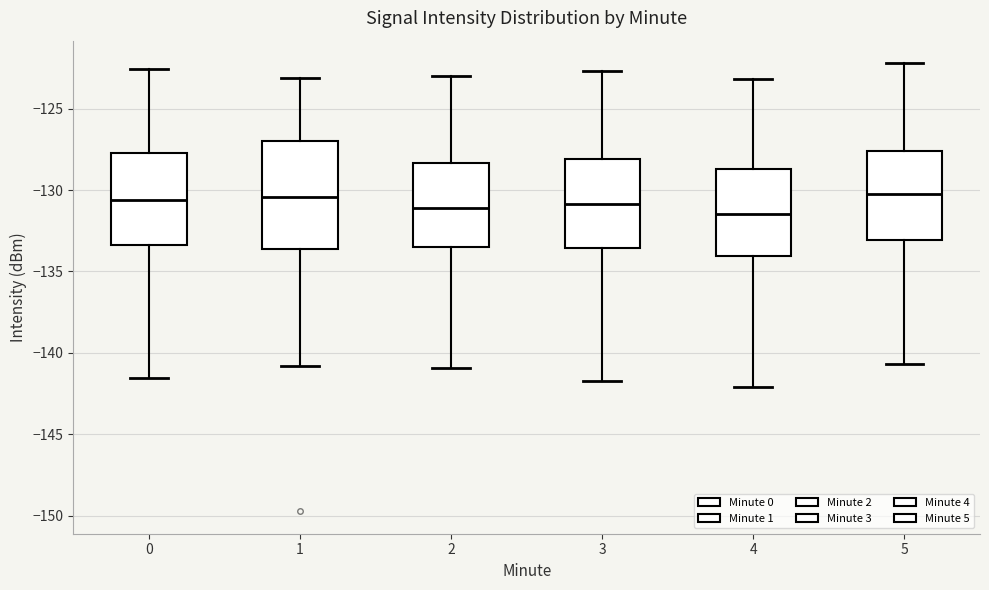

Where does the upper whisker of the box at x = 2 end on the y-axis? The values are not printed on the chart, so give them approximately, as read against the axis.

-123.0